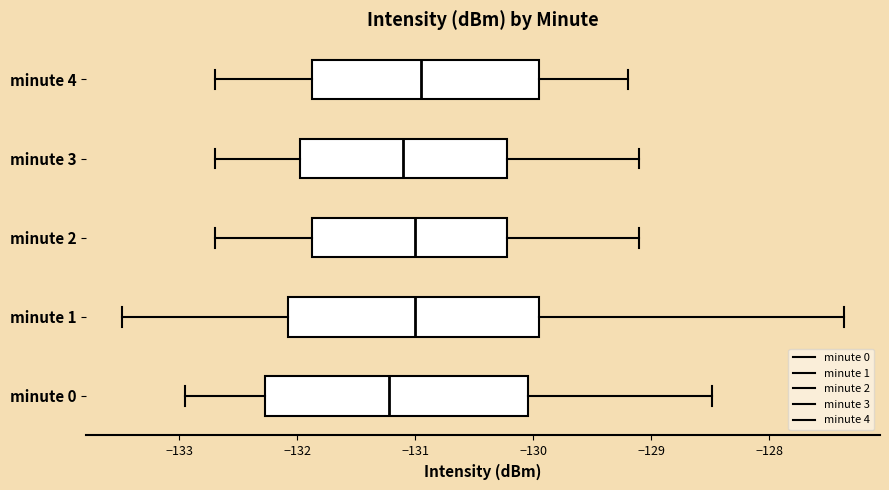

Reading bottom to top, transcribe this box plot: for each box, give where its median line is, the range the box spans, and where its two whiskers end, as read against the x-axis. The values are not printed on the chart, so give them approximately, as read against the axis.

minute 0: median -131.2, box -132.3 to -130.0, whiskers -133.0 to -128.5
minute 1: median -131.0, box -132.1 to -129.9, whiskers -133.5 to -127.4
minute 2: median -131.0, box -131.9 to -130.2, whiskers -132.7 to -129.1
minute 3: median -131.1, box -132.0 to -130.2, whiskers -132.7 to -129.1
minute 4: median -130.9, box -131.9 to -129.9, whiskers -132.7 to -129.2